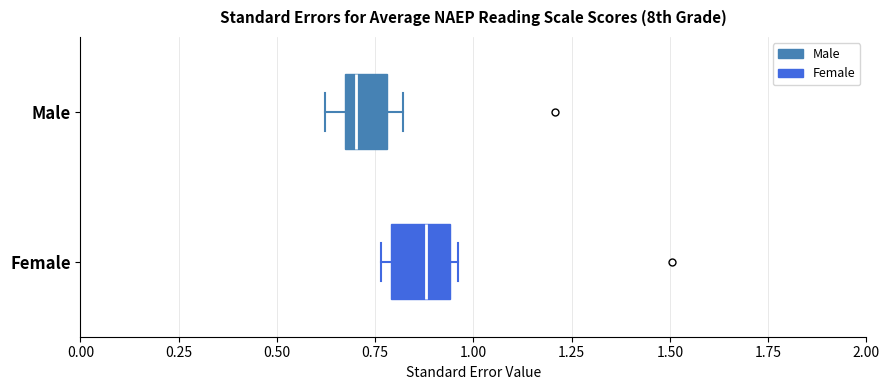

Reading bottom to top, transcribe this box plot: for each box, give where its median line is, the range the box spans, and where its two whiskers end, as read against the x-axis. The values are not printed on the chart, so give them approximately, as read against the axis.

Female: median 0.90, box 0.80 to 0.95, whiskers 0.75 to 0.95 (just right of the box's right edge)
Male: median 0.70, box 0.65 to 0.80, whiskers 0.60 to 0.80 (just right of the box's right edge)